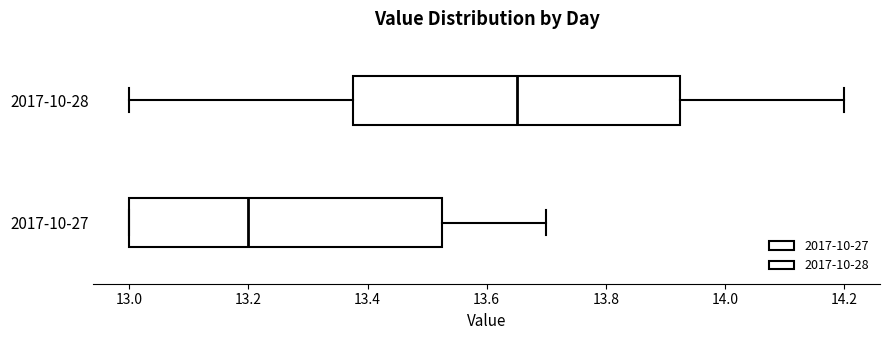

Which box is the widest, from its left edge to its right edge?

2017-10-28